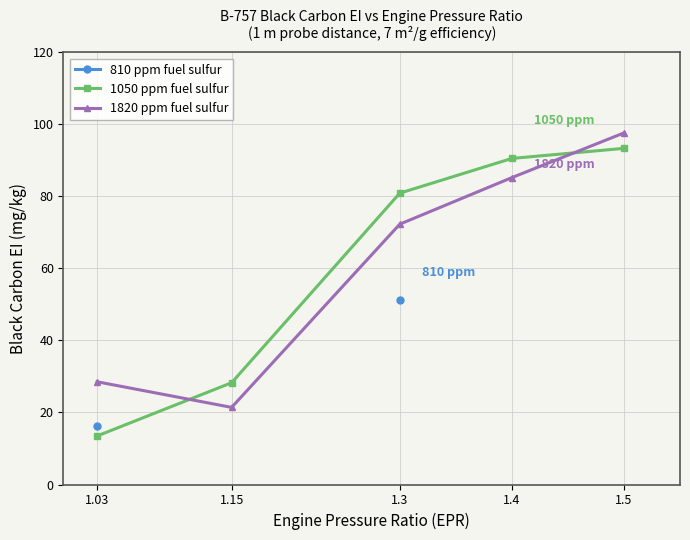

What is the label of the 2nd point from the right?

1.4